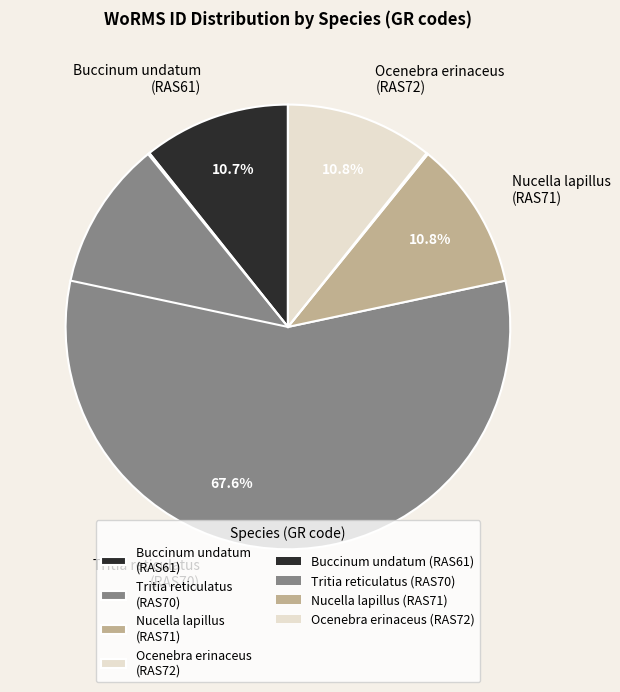

Does Buccinum undatum (RAS61) represent more than half of the total?

No